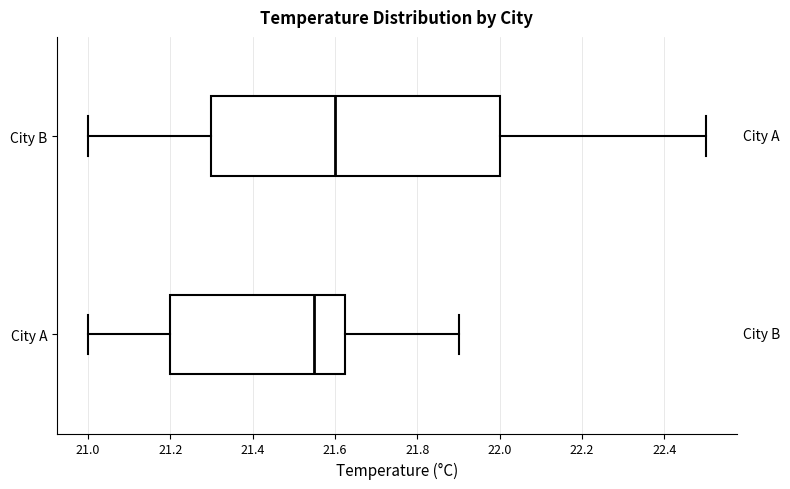

Which box's median line is the furthest to the right?

City B